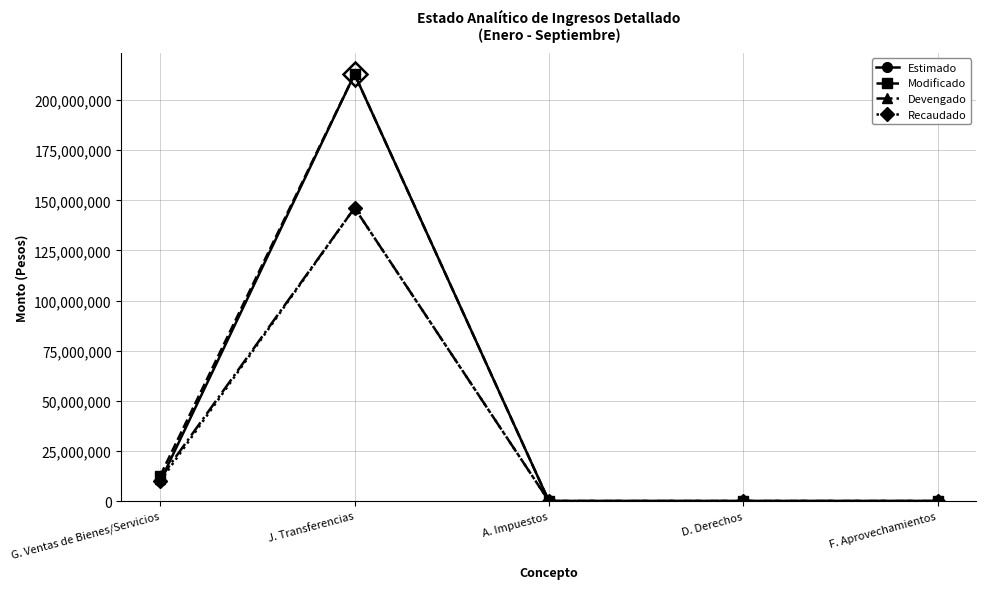

Count the number of categories in the chart.

5